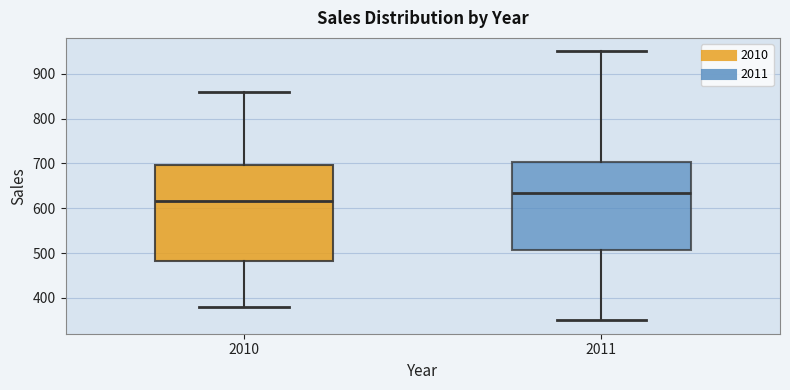

Which box's median line is the highest?

2011